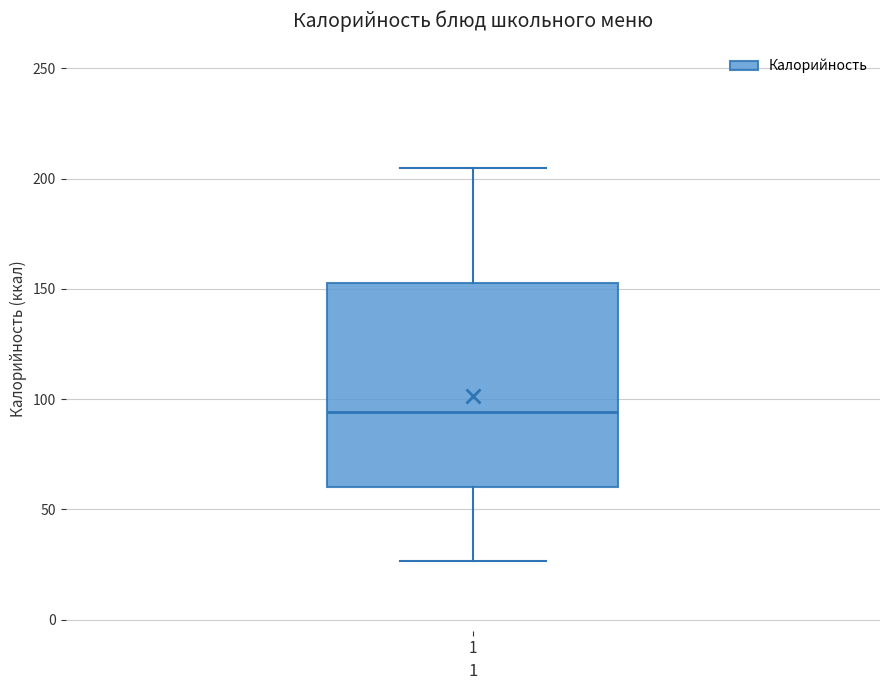

Read this box plot against the y-axis: the position of the median line, the range covered by the box, and the ends of both whiskers. The values are not printed on the chart, so give them approximately, as read against the axis.

median 95, box 60 to 155, whiskers 25 to 205